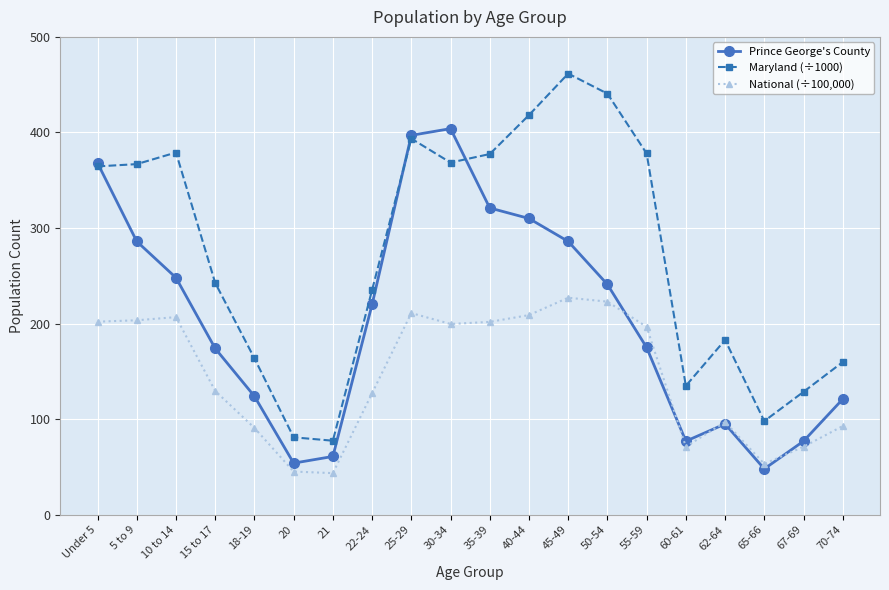

True or false: National (÷100,000) and Maryland (÷1000) cross at least once.

False